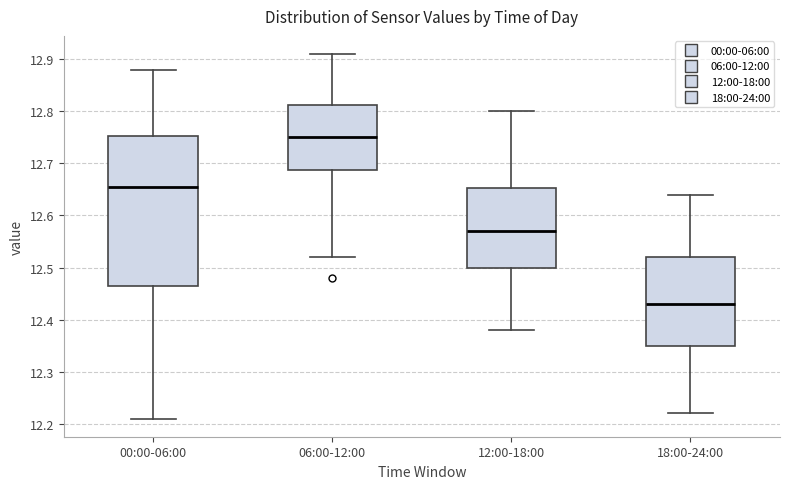

Reading left to right, transcribe this box plot: for each box, give where its median line is, the range the box spans, and where its two whiskers end, as read against the y-axis. The values are not printed on the chart, so give them approximately, as read against the axis.

00:00-06:00: median 12.66, box 12.47 to 12.75, whiskers 12.21 to 12.88
06:00-12:00: median 12.75, box 12.69 to 12.81, whiskers 12.52 to 12.91
12:00-18:00: median 12.57, box 12.50 to 12.65, whiskers 12.38 to 12.80
18:00-24:00: median 12.43, box 12.35 to 12.52, whiskers 12.22 to 12.64